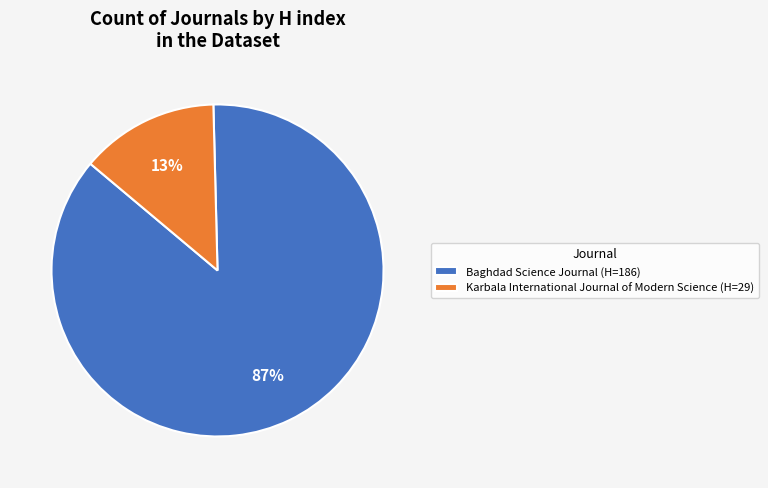

Count the number of slices in the pie.

2